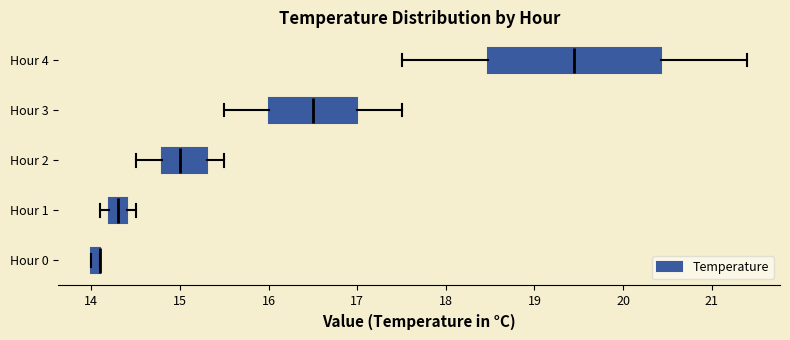

Comparing the boxes themselves (not the whiskers), which one is the widest?

Hour 4